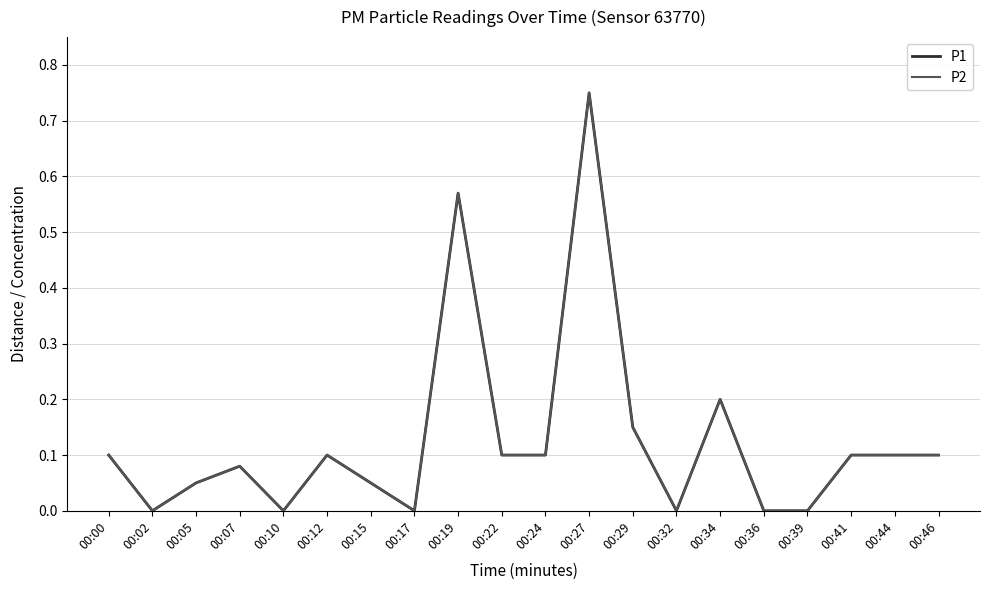

At 00:00, list the series in order from largest to smallest.

P1, P2